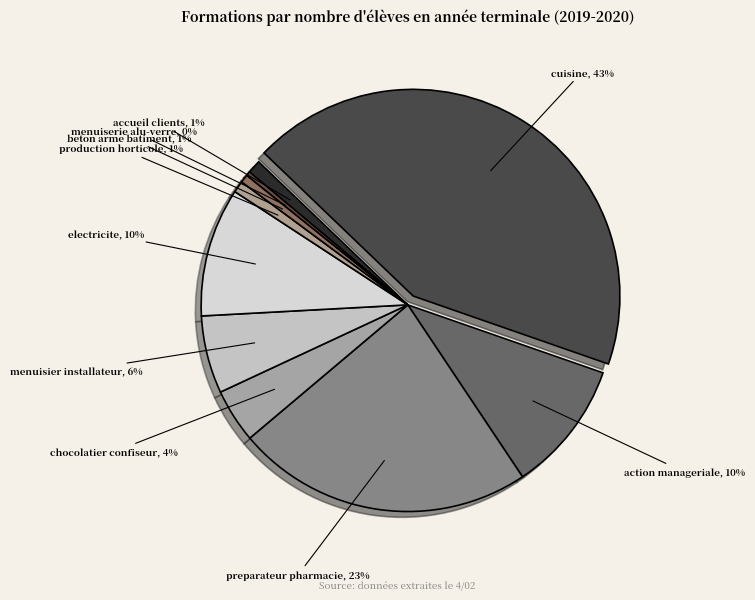

Does any single category account for the majority?

No